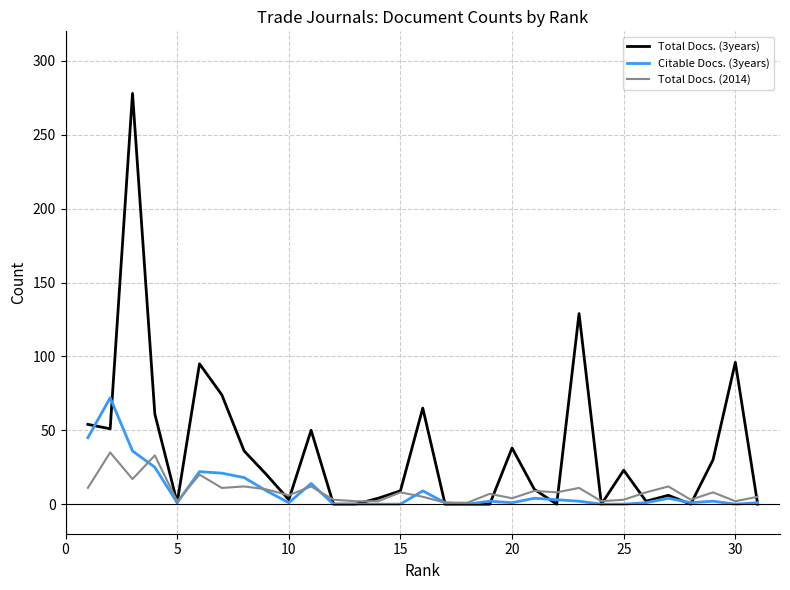

List the series in order of their peak value, highest first.

Total Docs. (3years), Citable Docs. (3years), Total Docs. (2014)